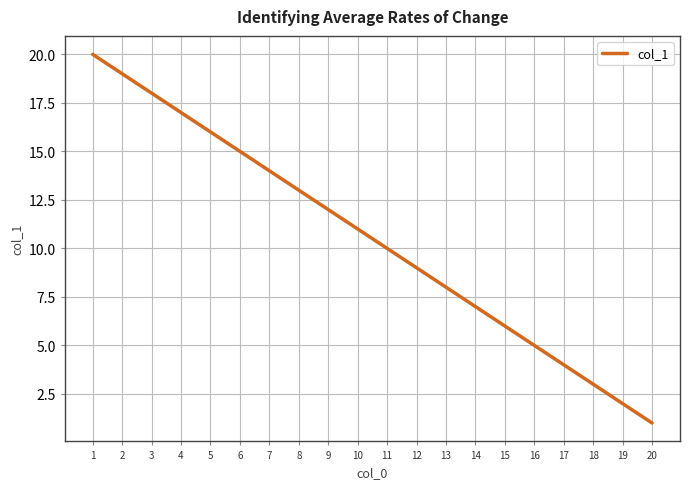

What is the change in value from 1 to 13?

-12